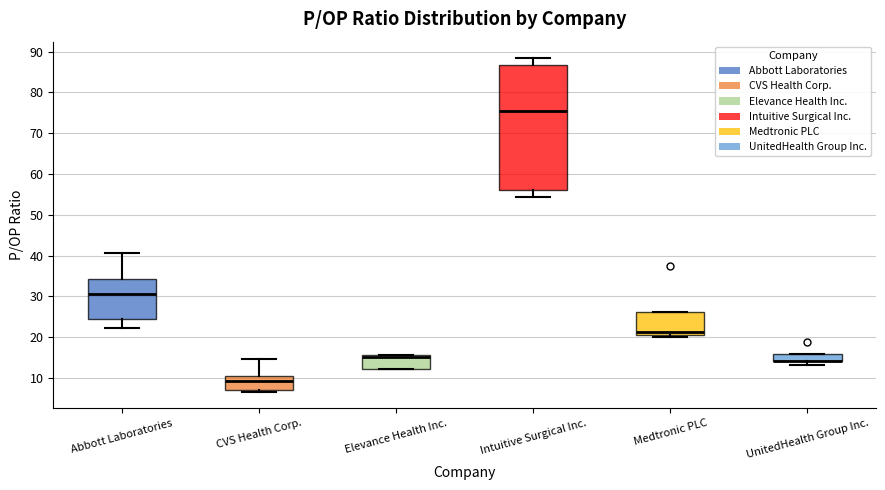

Reading left to right, read every box against the y-axis: the position of its median line, the range the box covers, and the ends of its whiskers. The values are not printed on the chart, so give them approximately, as read against the axis.

Abbott Laboratories: median 31, box 24 to 34, whiskers 22 to 41
CVS Health Corp.: median 9, box 7 to 10, whiskers 7 (just below the box's lower edge) to 15
Elevance Health Inc.: median 15, box 12 to 16, whiskers 12 to 16
Intuitive Surgical Inc.: median 75, box 56 to 87, whiskers 54 to 88
Medtronic PLC: median 21, box 20 to 26, whiskers 20 (just below the box's lower edge) to 26
UnitedHealth Group Inc.: median 14 (drawn on the box's lower edge), box 14 to 16, whiskers 13 to 16